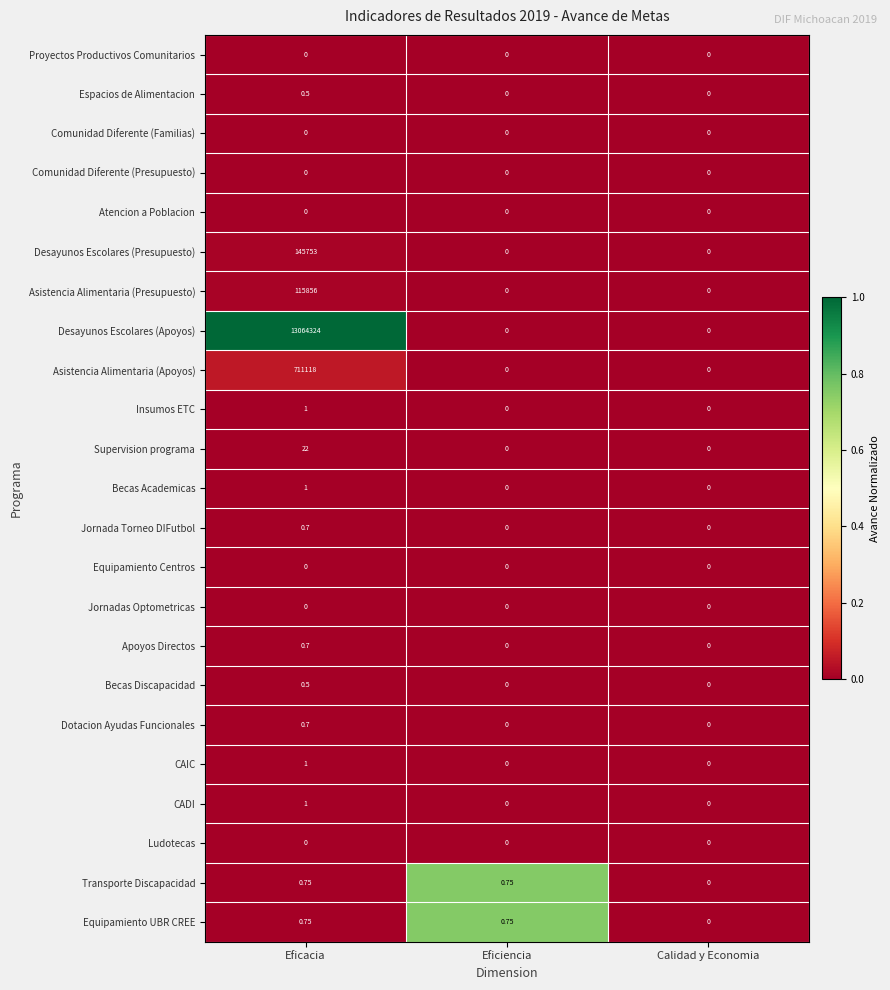

Which series has the largest range (max minus min)?

Desayunos Escolares (Apoyos)